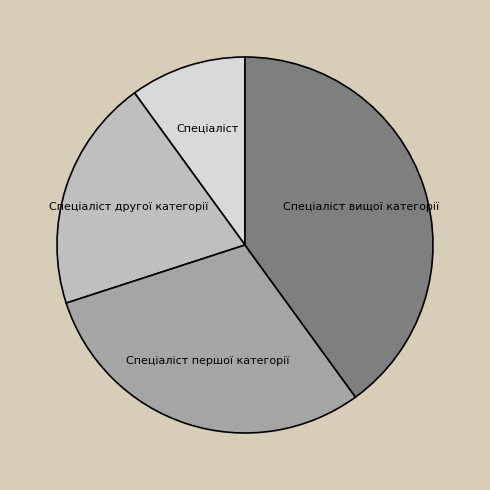

How many slices are in this pie chart?

4